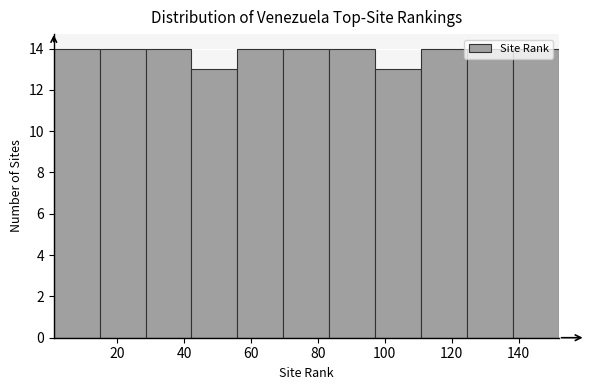

Reading left to right, transcribe this chart: for each bar, give the range it covers on the x-axis and its height. Neither the bar edges nor the heights are printed on the chart, so give them approximately, as read against the axes.

2 to 14: 14
14 to 28: 14
28 to 42: 14
42 to 56: 13
56 to 70: 14
70 to 84: 14
84 to 98: 14
98 to 110: 13
110 to 124: 14
124 to 138: 14
138 to 152: 14